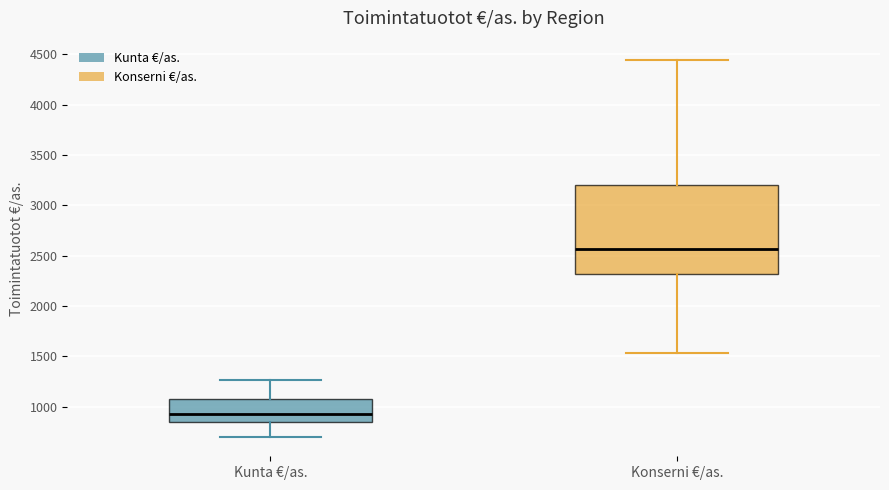

Which box is the tallest, from its lower edge to its upper edge?

Konserni €/as.